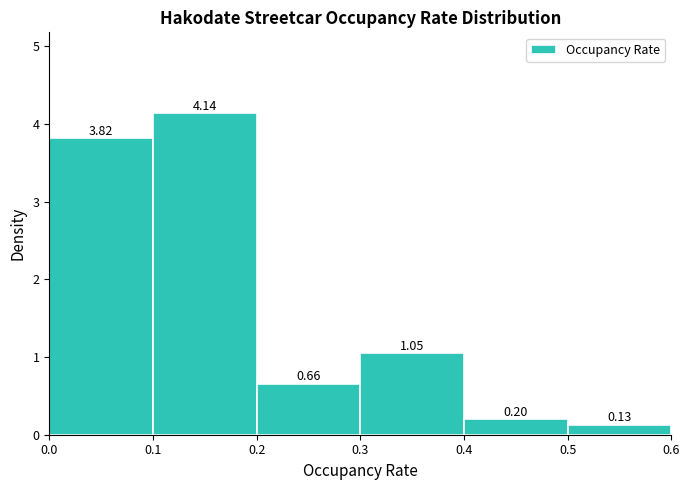

Reading left to right, list every bar in this chart as the range it spans on the x-axis followed by its height.

0.0 to 0.1: 3.82
0.1 to 0.2: 4.14
0.2 to 0.3: 0.66
0.3 to 0.4: 1.05
0.4 to 0.5: 0.20
0.5 to 0.6: 0.13